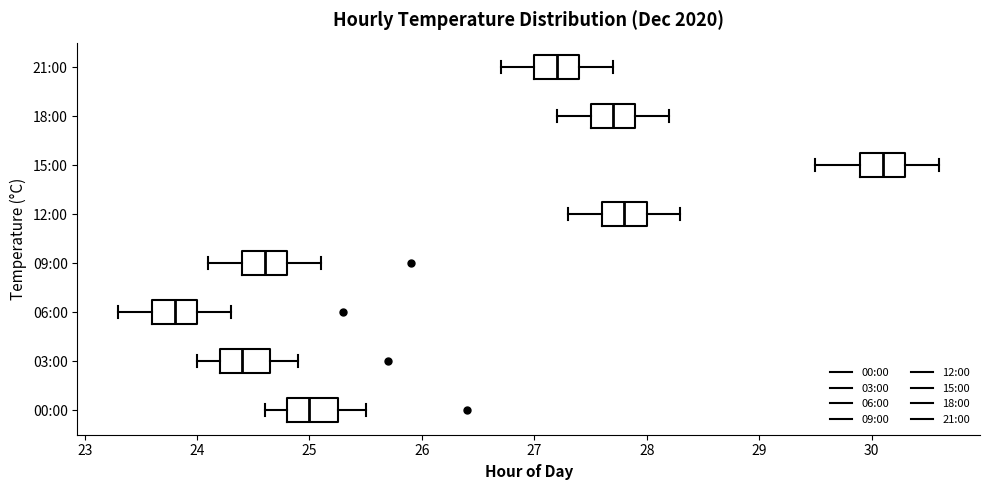

Reading bottom to top, transcribe this box plot: for each box, give where its median line is, the range the box spans, and where its two whiskers end, as read against the x-axis. The values are not printed on the chart, so give them approximately, as read against the axis.

00:00: median 25.0, box 24.8 to 25.3, whiskers 24.6 to 25.5
03:00: median 24.4, box 24.2 to 24.7, whiskers 24.0 to 24.9
06:00: median 23.8, box 23.6 to 24.0, whiskers 23.3 to 24.3
09:00: median 24.6, box 24.4 to 24.8, whiskers 24.1 to 25.1
12:00: median 27.8, box 27.6 to 28.0, whiskers 27.3 to 28.3
15:00: median 30.1, box 29.9 to 30.3, whiskers 29.5 to 30.6
18:00: median 27.7, box 27.5 to 27.9, whiskers 27.2 to 28.2
21:00: median 27.2, box 27.0 to 27.4, whiskers 26.7 to 27.7